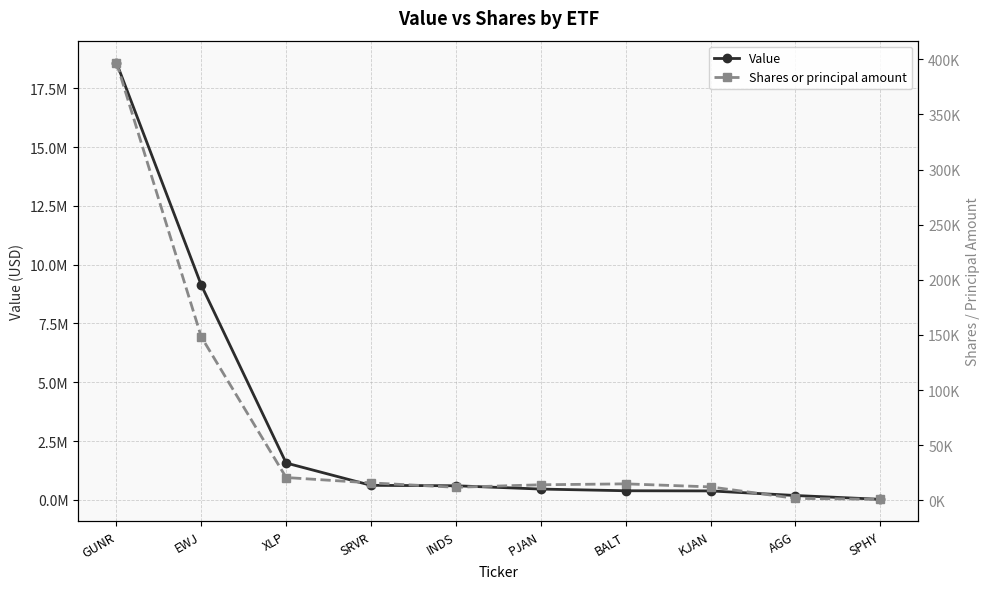

How many series are shown in this chart?

2